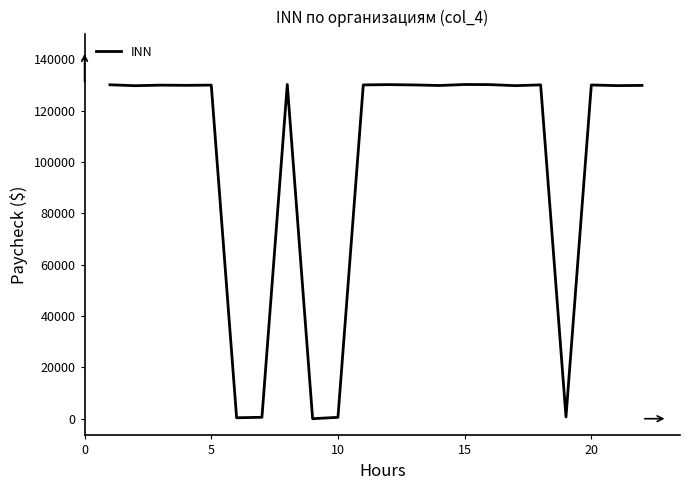

What is the difference between the maximum and minimum values?

130239